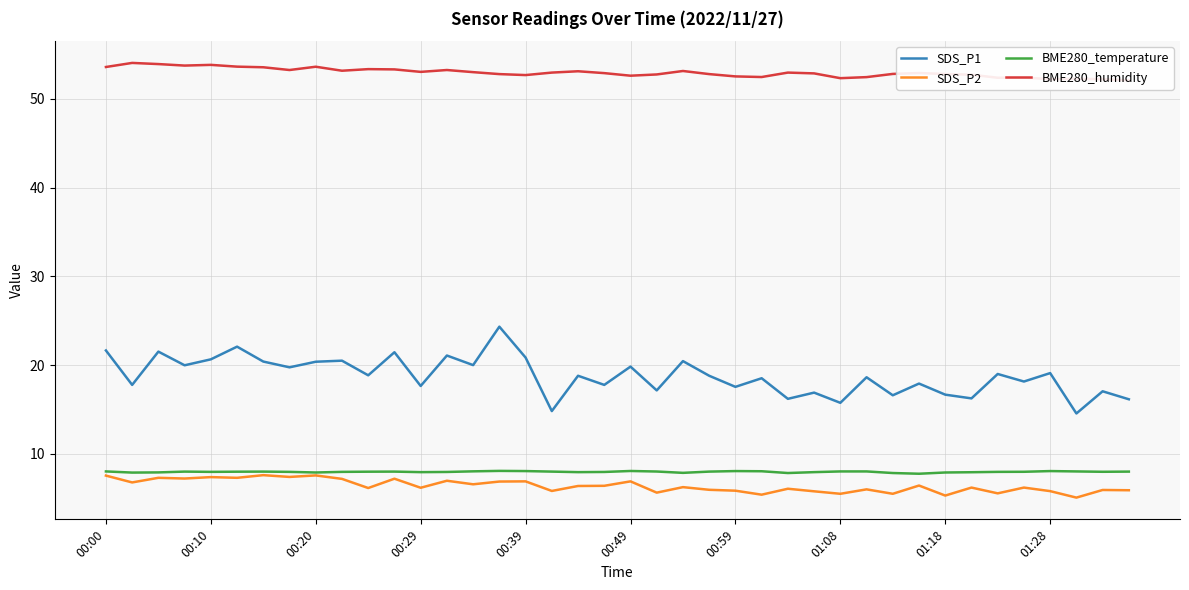

Which series has the largest range (max minus min)?

SDS_P1